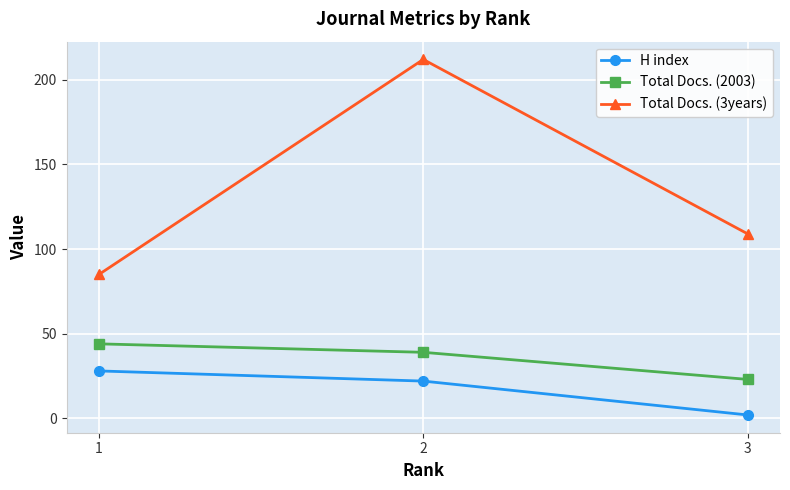

What is the sum of the Total Docs. (3years) values at 3 and 1?

194